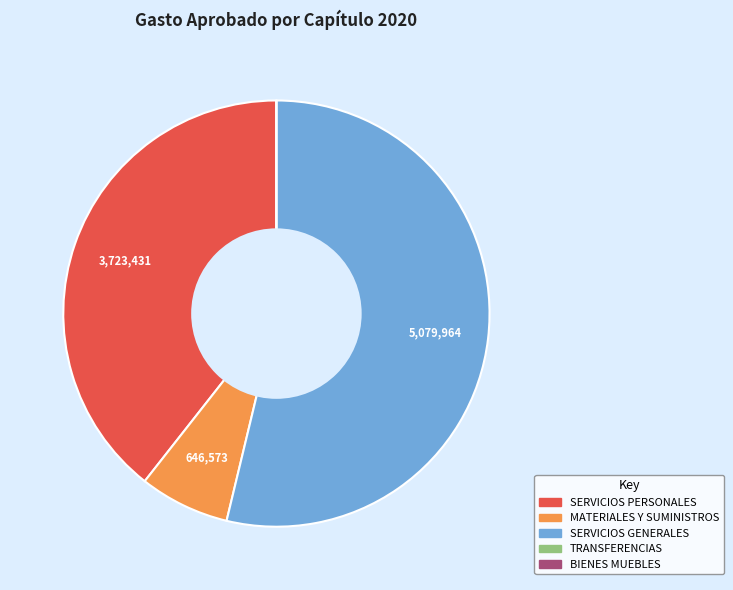

Is there a majority slice in this chart?

Yes